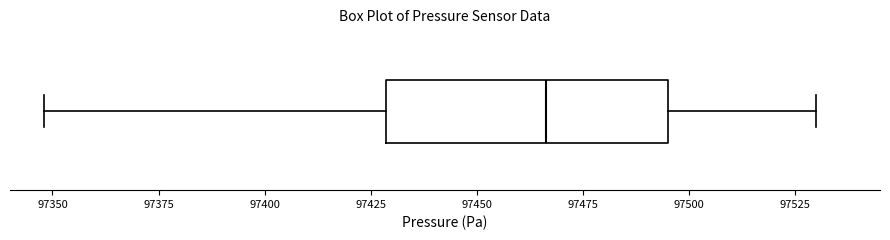

Transcribe this box plot: give where the median line is, the range the box spans, and where the two whiskers end, as read against the x-axis. The values are not printed on the chart, so give them approximately, as read against the axis.

median 97465, box 97430 to 97495, whiskers 97350 to 97530